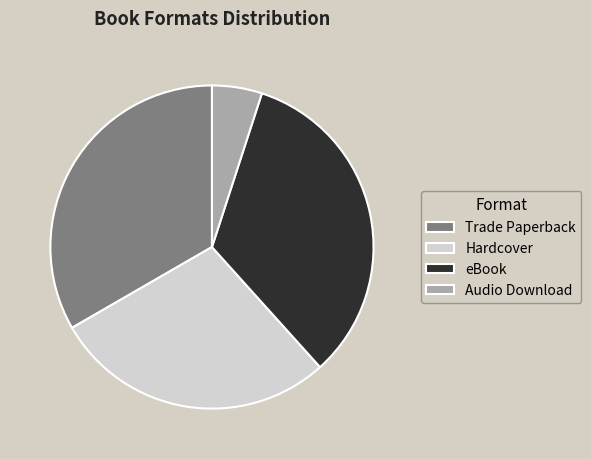

Combined, do Audio Download and Hardcover account for over 50%?

No